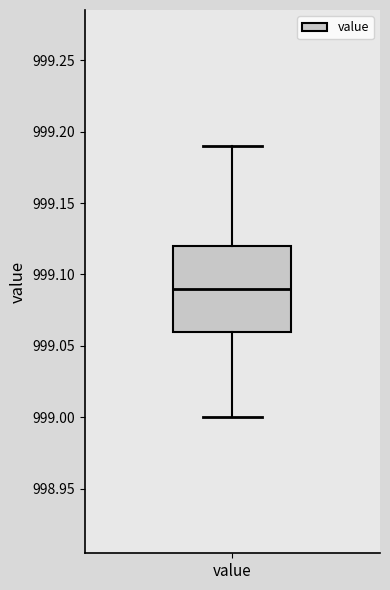

Transcribe this box plot: give where the median line is, the range the box spans, and where the two whiskers end, as read against the y-axis. The values are not printed on the chart, so give them approximately, as read against the axis.

median 999.09, box 999.06 to 999.12, whiskers 999.00 to 999.19